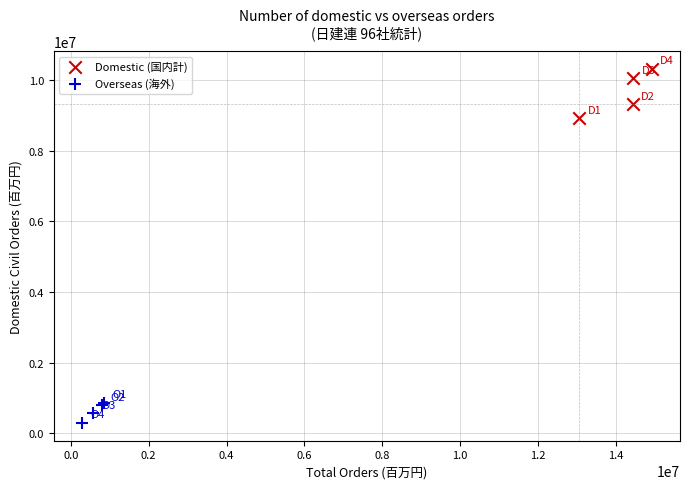

Which series reaches the minimum Y coordinate?

Overseas (海外)